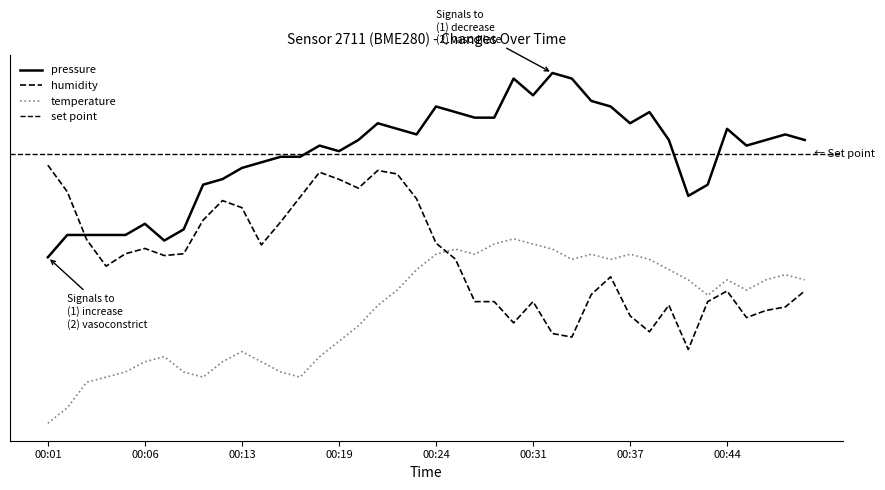

How many lines are shown in the chart?

3